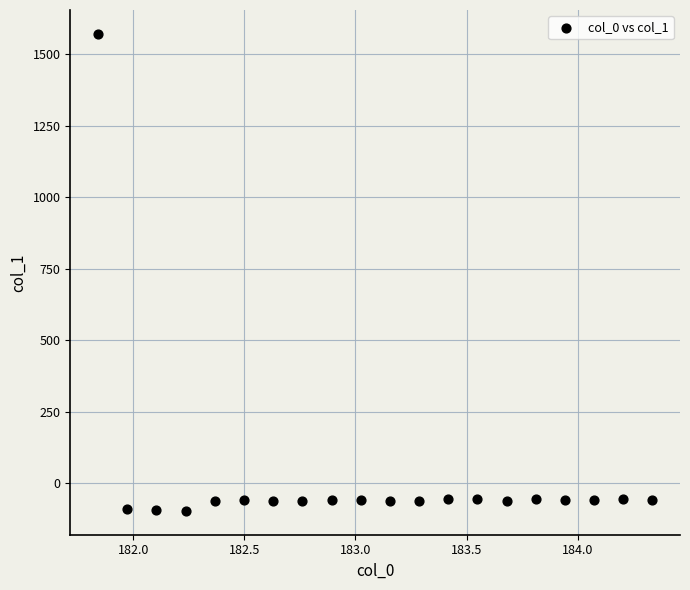

What is the range of X values (max minus min)?

2.5